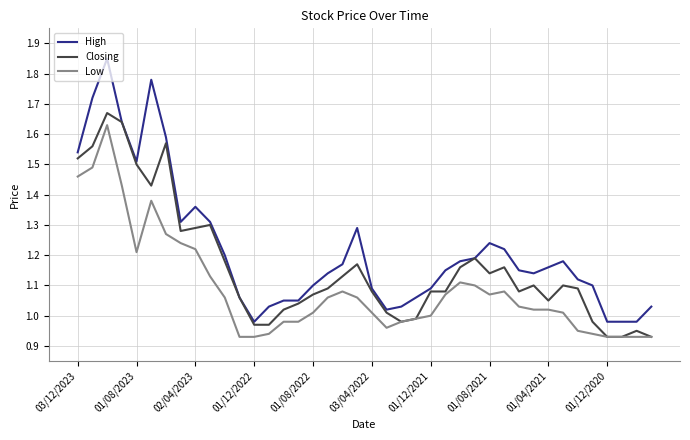

What is the sum of all Closing values?

46.5